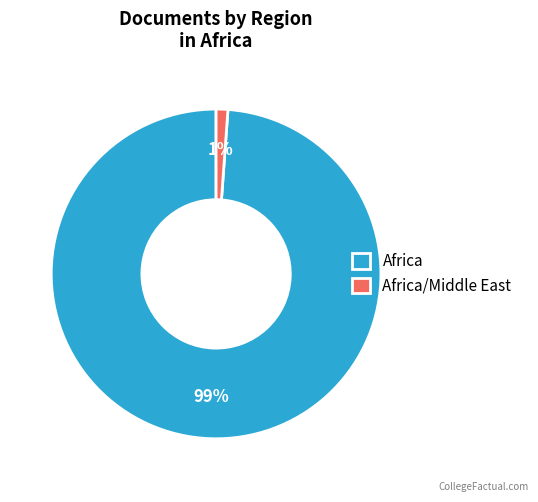

Rank the categories by value from highest to lowest.

Africa, Africa/Middle East